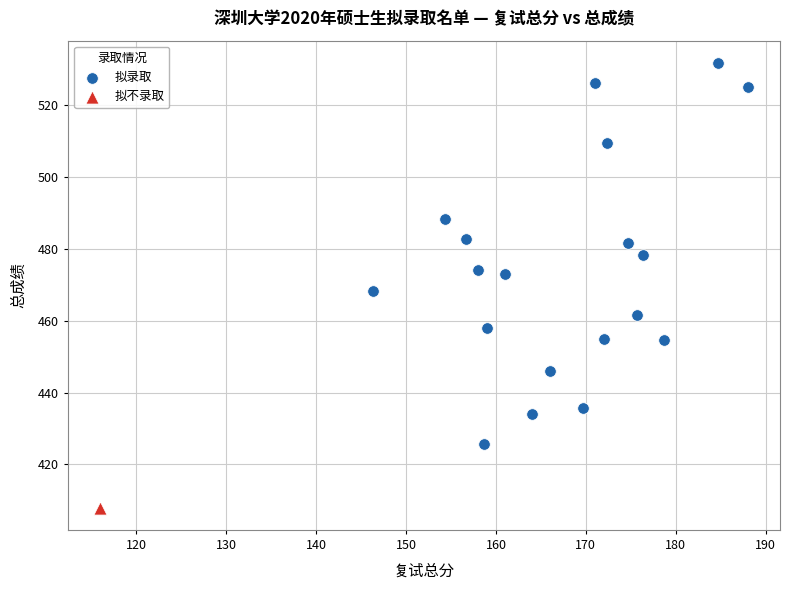

What are all the series names shown in the legend?

拟录取, 拟不录取